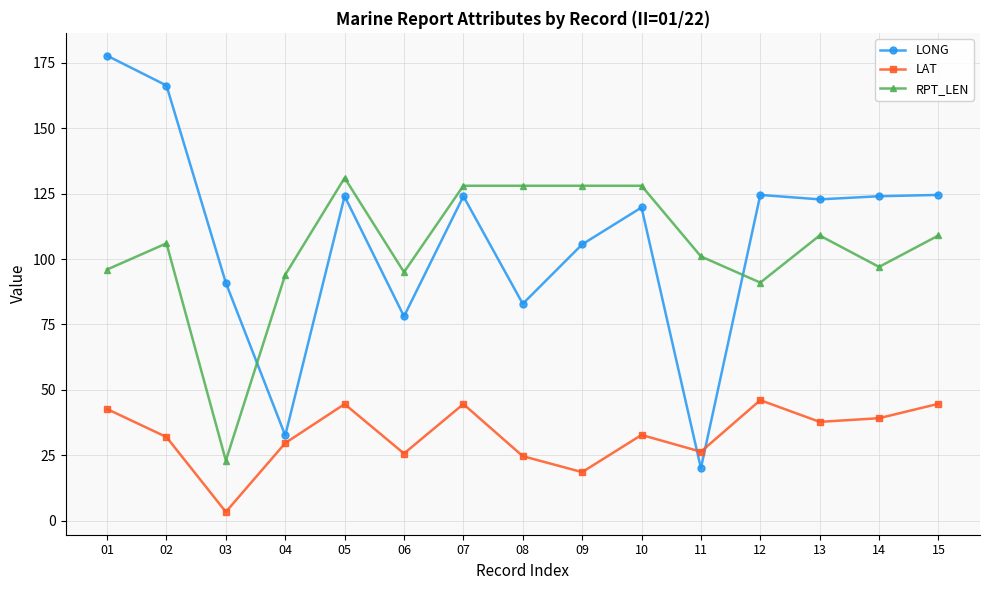

How many times do LONG and RPT_LEN cross each other?

2